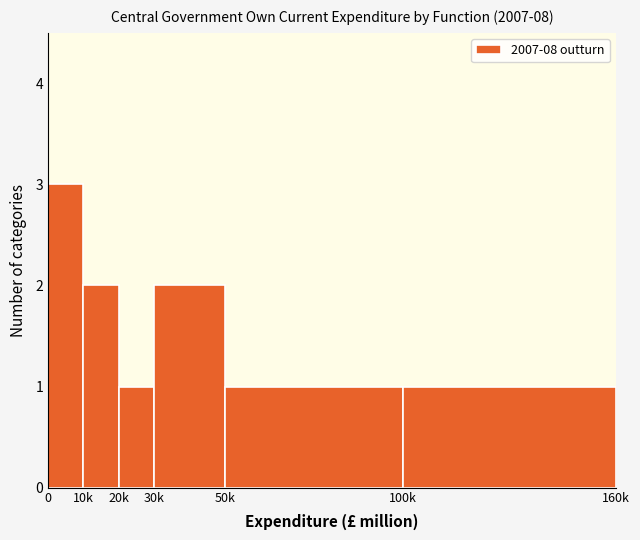

Reading right to left, what are all the values shown in this chart?

100k=1	50k=1	30k=2	20k=1	10k=2	0=3